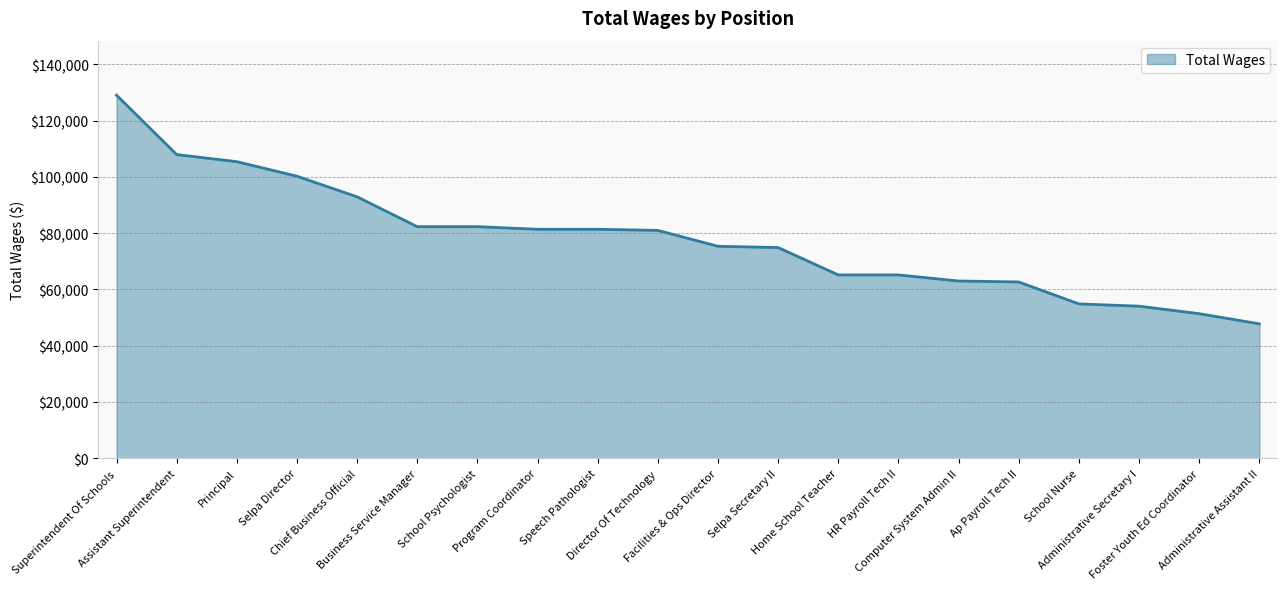

What is the change in value from Superintendent Of Schools to Business Service Manager?

-46764